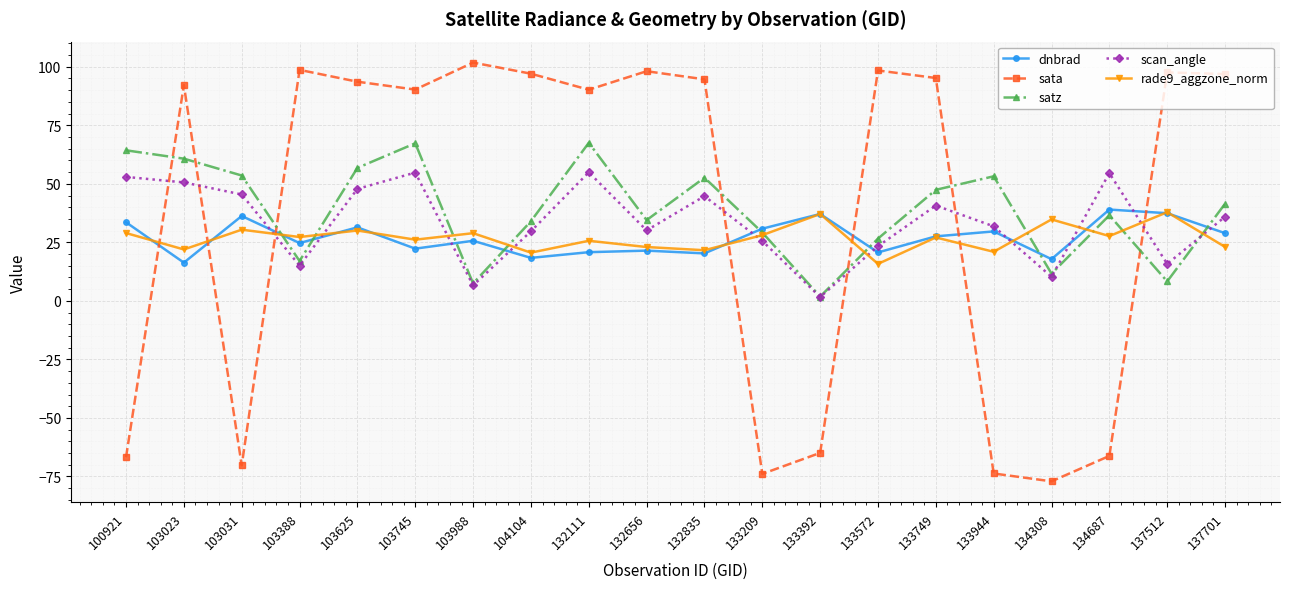

What is the maximum value shown in the chart?

101.8